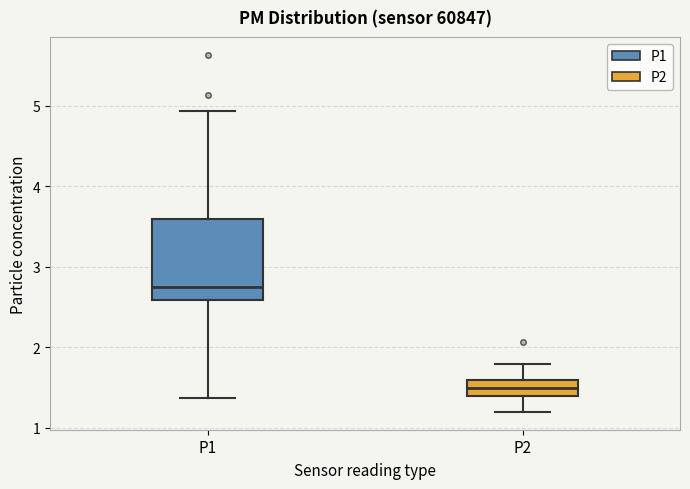

Where is the lower edge of the box for P2 on the y-axis? The values are not printed on the chart, so give them approximately, as read against the axis.

1.4